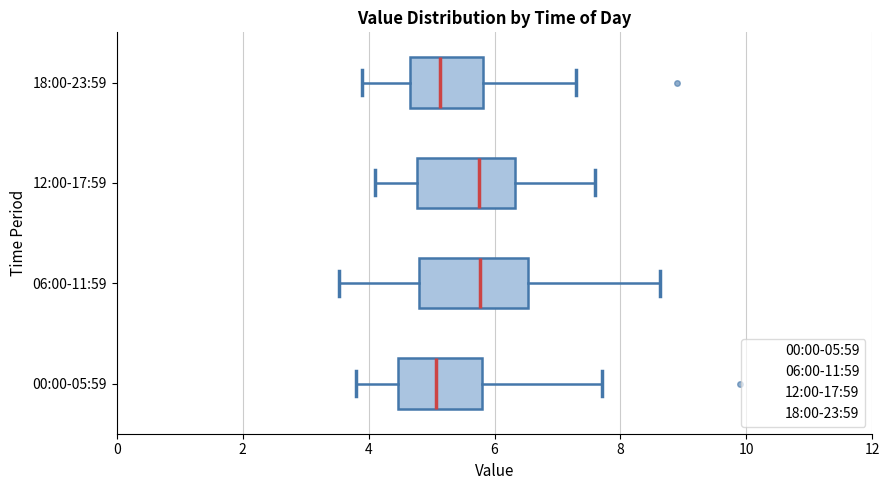

Where does the median line of the box for 06:00-11:59 sit on the x-axis? The values are not printed on the chart, so give them approximately, as read against the axis.

5.8